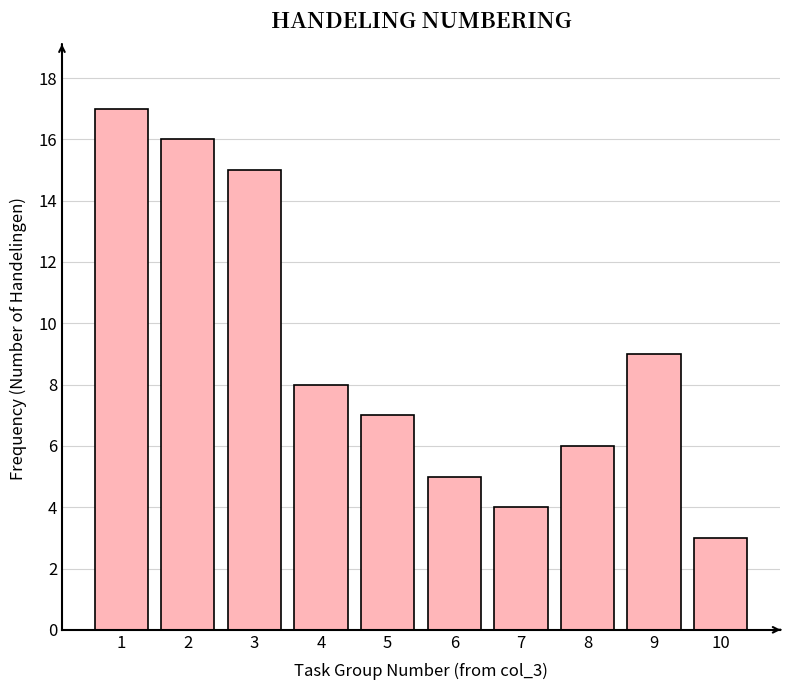

Reading right to left, extract all data points from this chart.

10=3	9=9	8=6	7=4	6=5	5=7	4=8	3=15	2=16	1=17